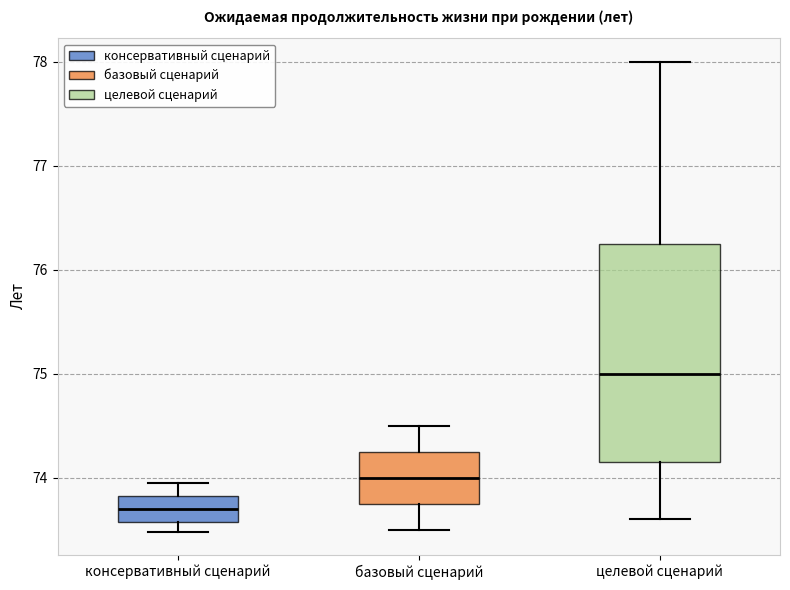

Where is the upper edge of the box for консервативный сценарий on the y-axis? The values are not printed on the chart, so give them approximately, as read against the axis.

73.8